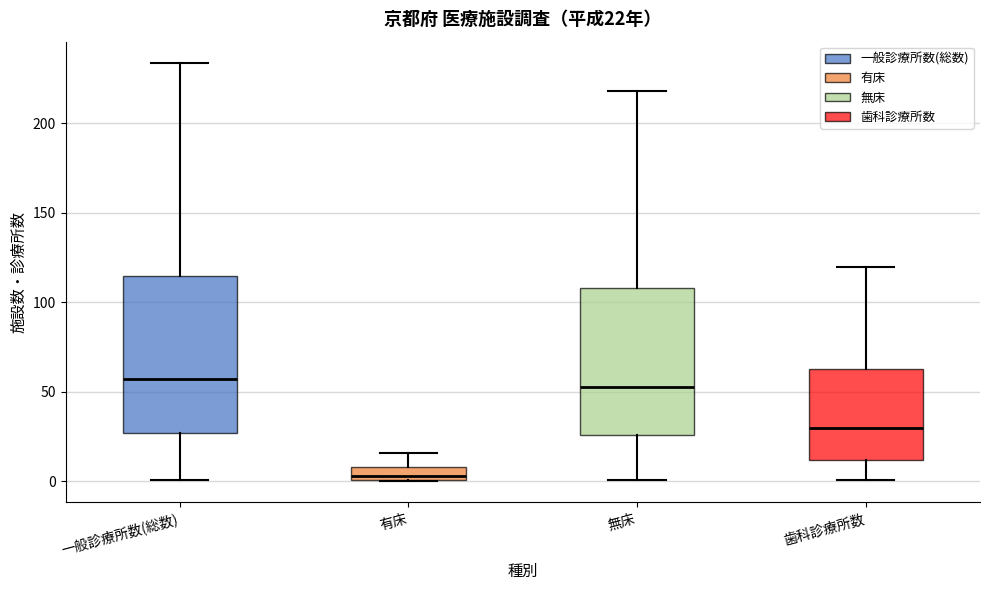

Which box is the tallest, from its lower edge to its upper edge?

一般診療所数(総数)